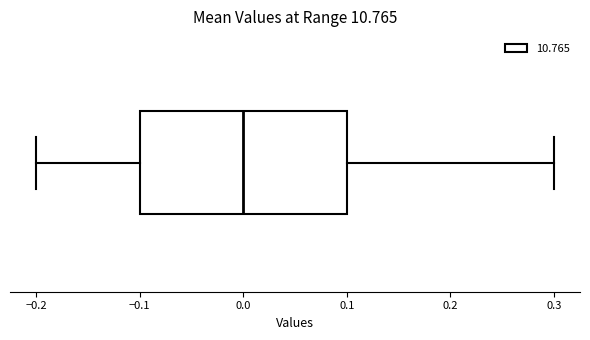

Read this box plot against the x-axis: the position of the median line, the range covered by the box, and the ends of both whiskers. The values are not printed on the chart, so give them approximately, as read against the axis.

median 0.0, box -0.1 to 0.1, whiskers -0.2 to 0.3